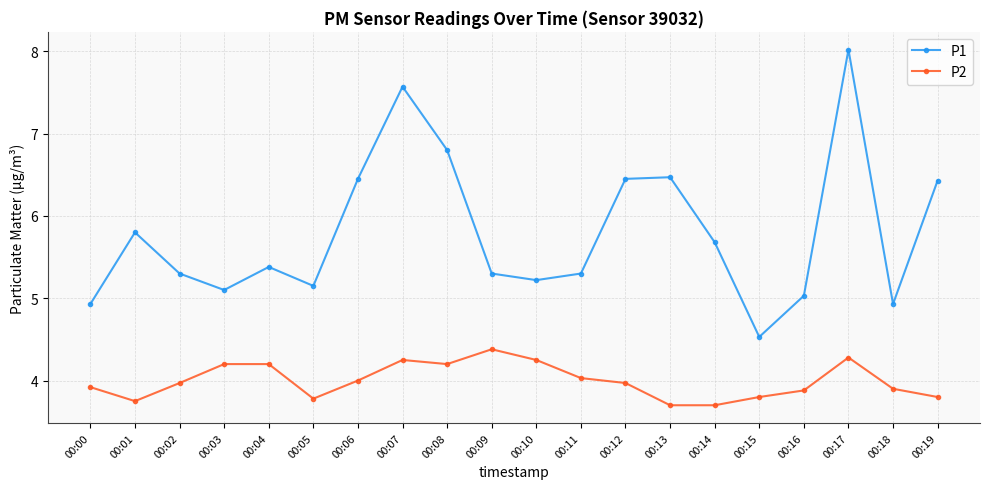

How many distinct data groups are displayed?

2